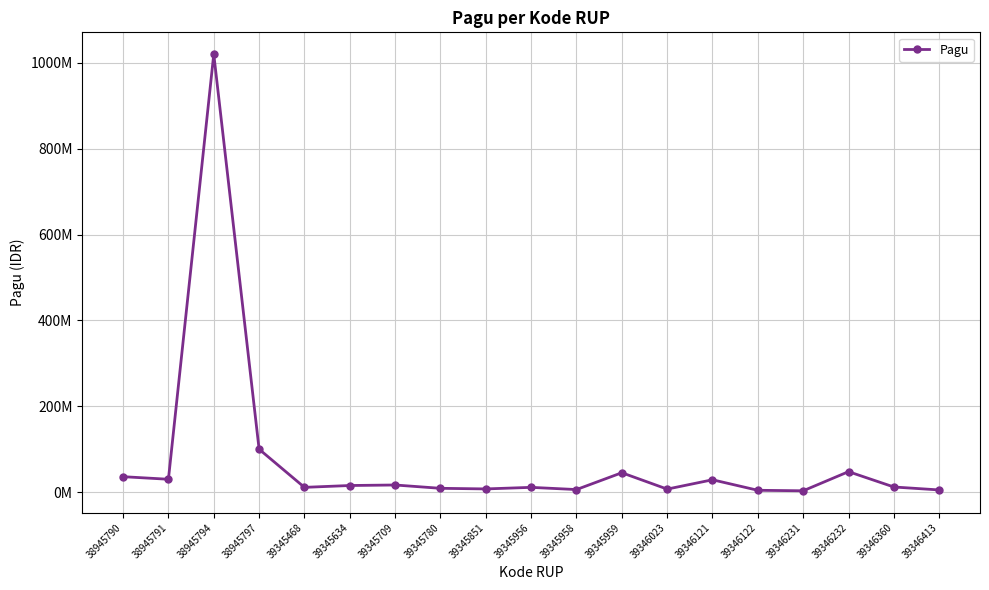

Where is the first local minimum?

38945791